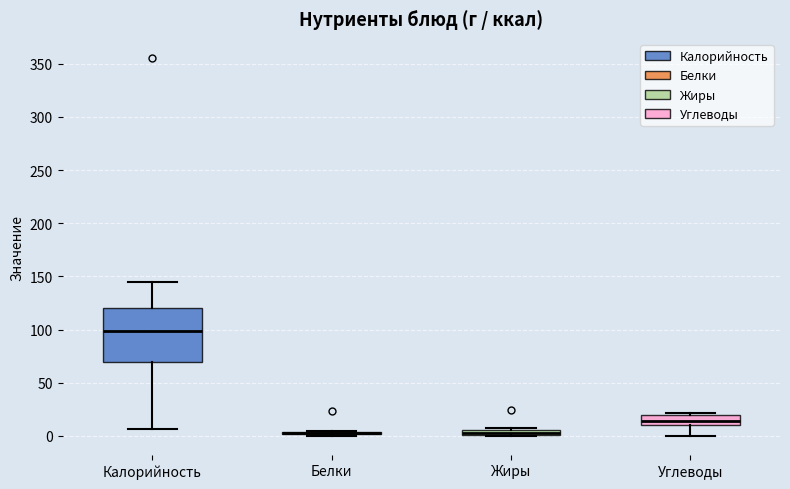

Which box is the tallest, from its lower edge to its upper edge?

Калорийность